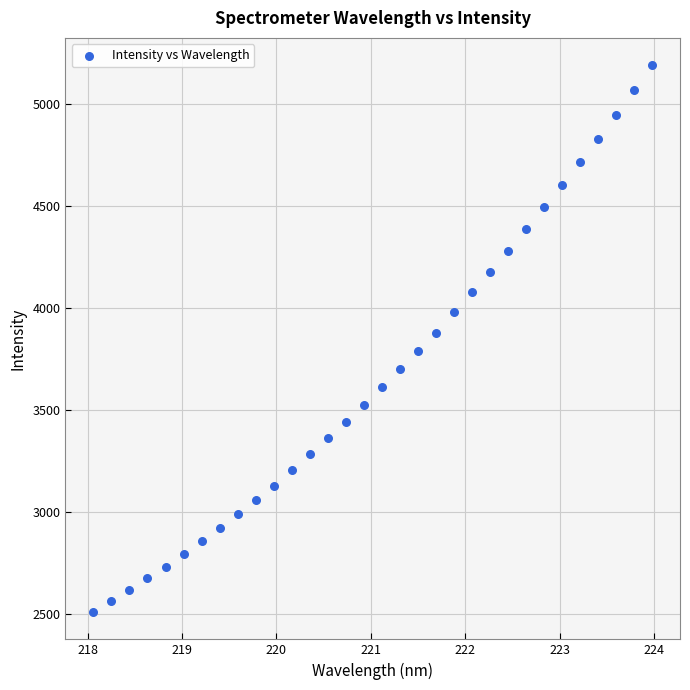

What is the range of Y values (max minus min)?

2679.8